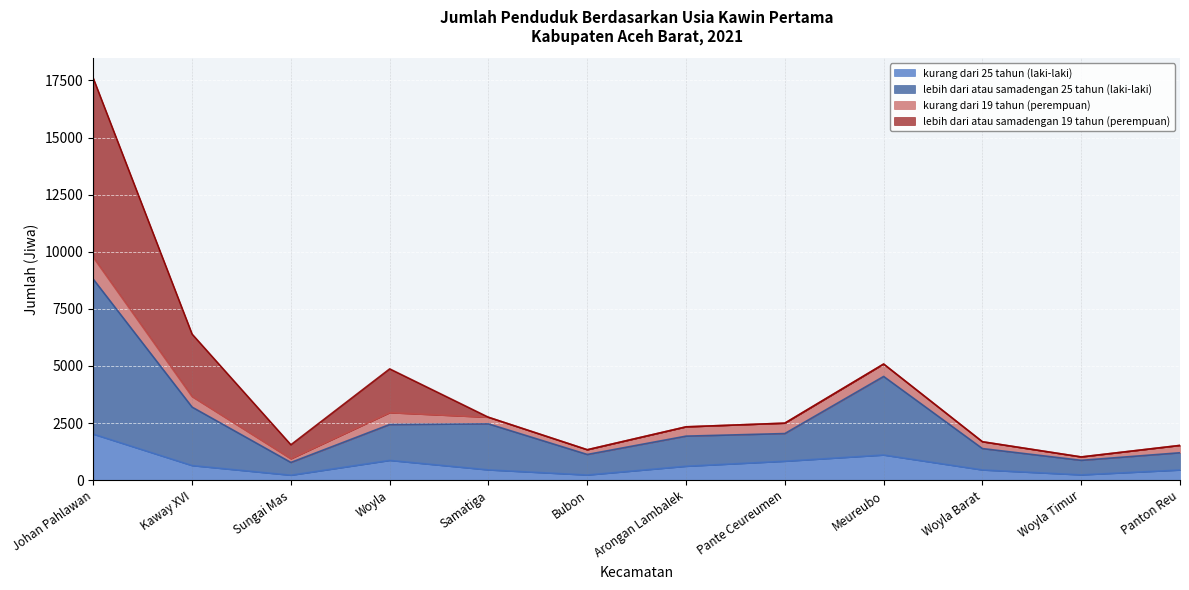

How many interior local peaks does the kurang dari 25 tahun (laki-laki) series have?

2